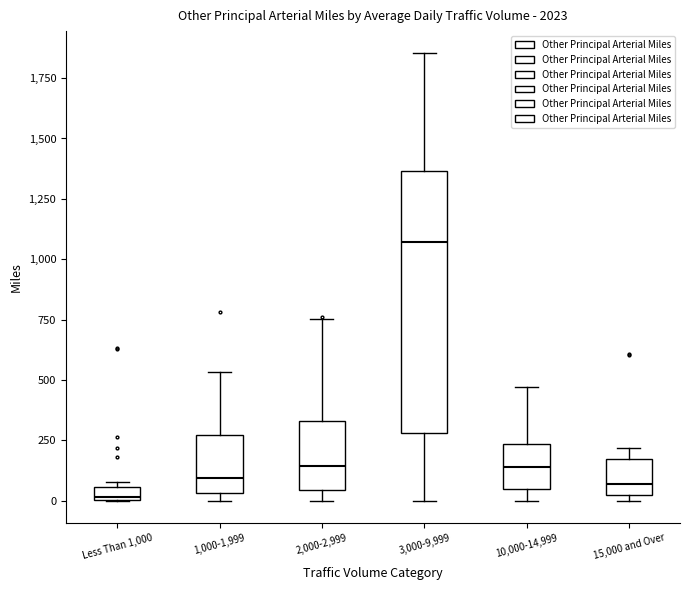

Where is the lower edge of the box for 1,000-1,999 on the y-axis? The values are not printed on the chart, so give them approximately, as read against the axis.

50